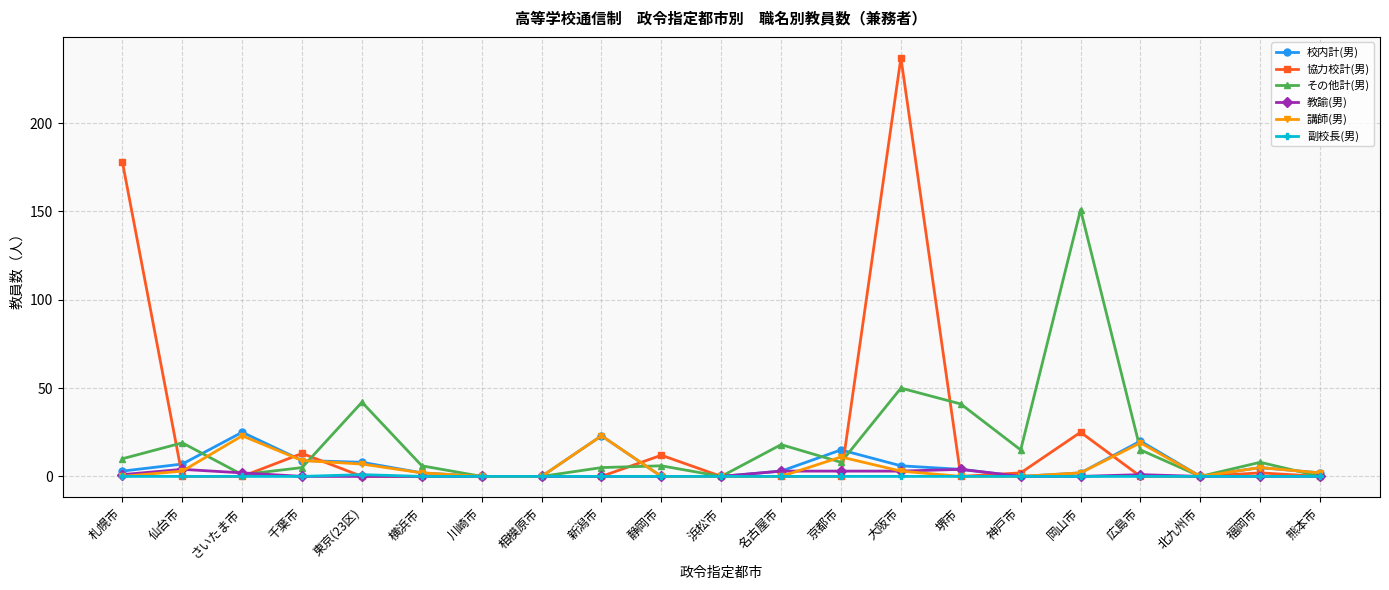

What is the difference between the maximum and minimum values in the 教諭(男) series?

4